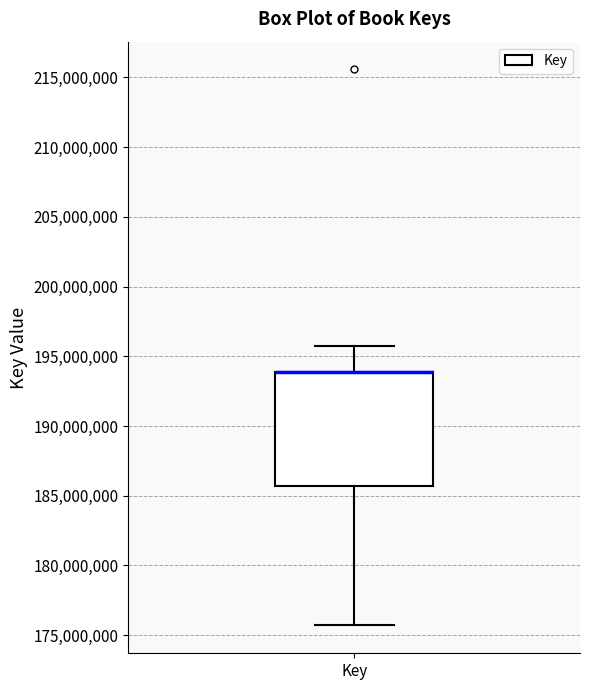

Read this box plot against the y-axis: the position of the median line, the range covered by the box, and the ends of both whiskers. The values are not printed on the chart, so give them approximately, as read against the axis.

median 194000000 (drawn on the box's upper edge), box 185500000 to 194000000, whiskers 175500000 to 195500000